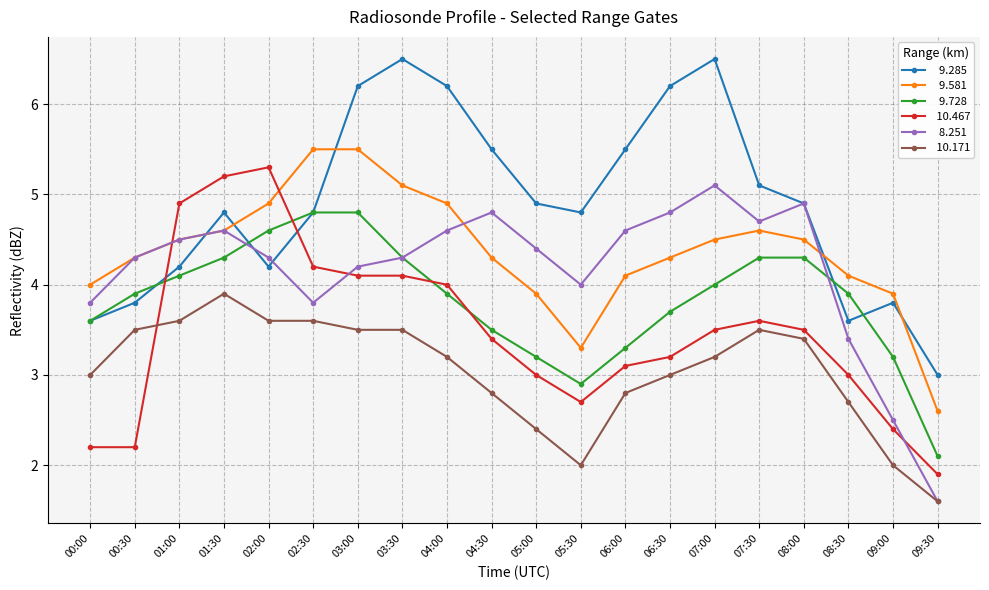

What is the smallest value displayed?

1.6